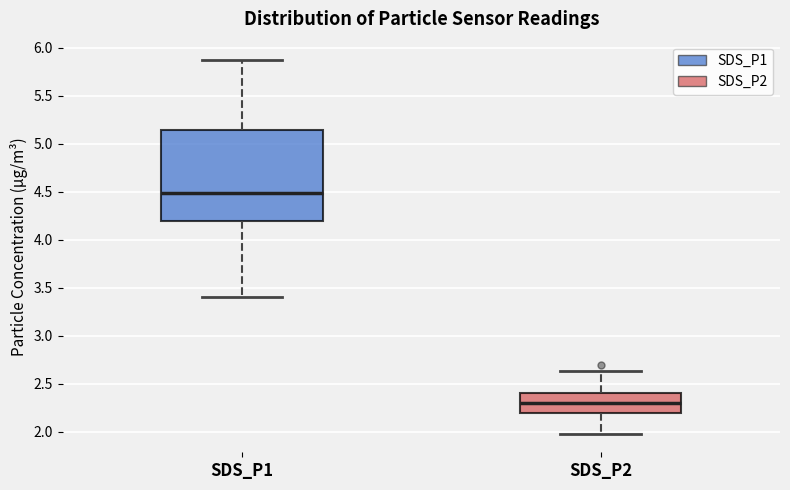

Which box is the tallest, from its lower edge to its upper edge?

SDS_P1